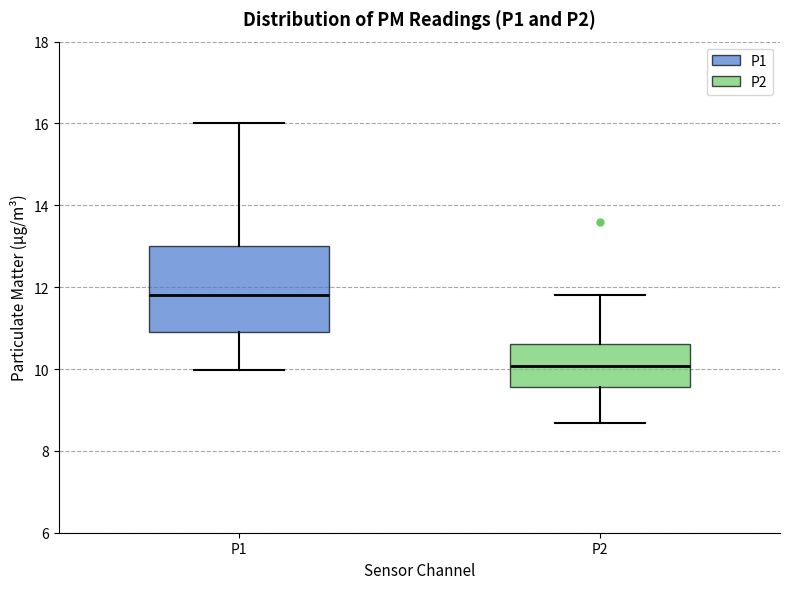

Which box is the tallest, from its lower edge to its upper edge?

P1